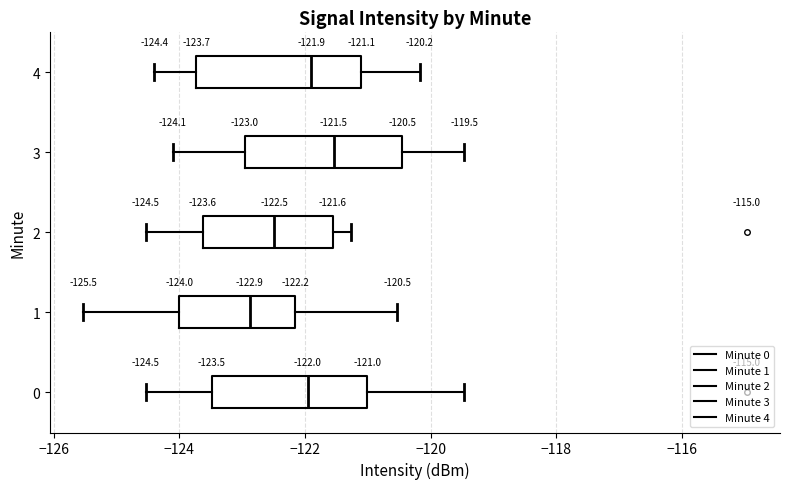

Which box's median line is the furthest to the right?

3